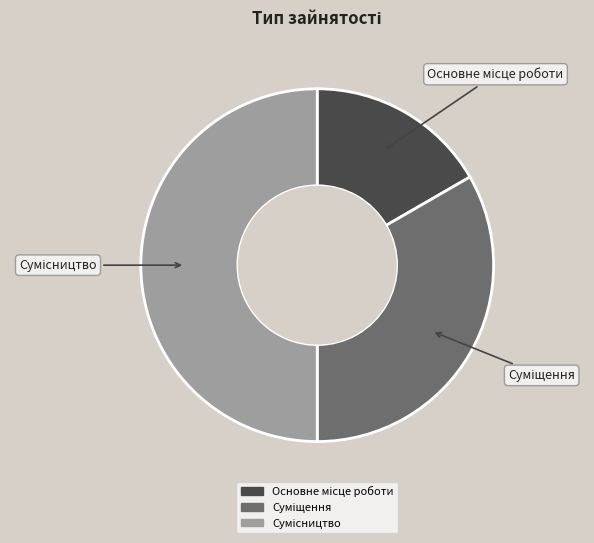

How many segments does this pie chart have?

3